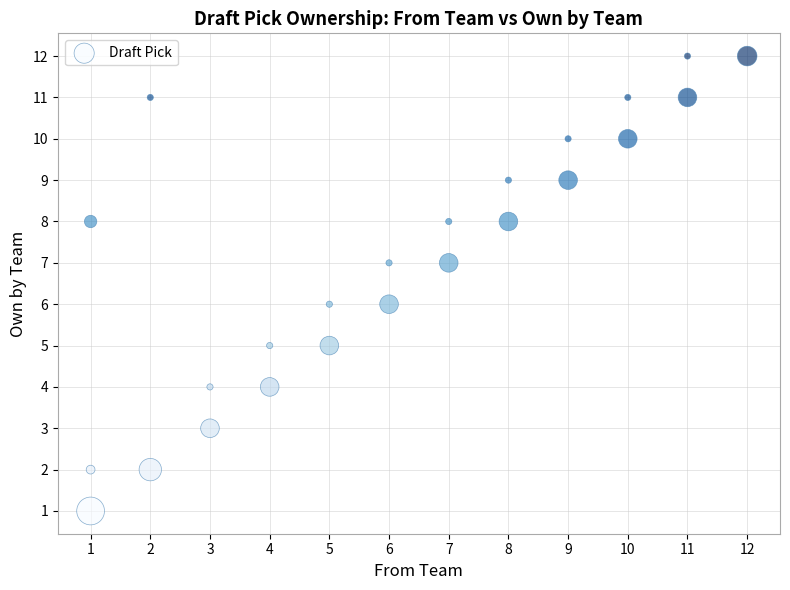

What is the range of X values (max minus min)?

11